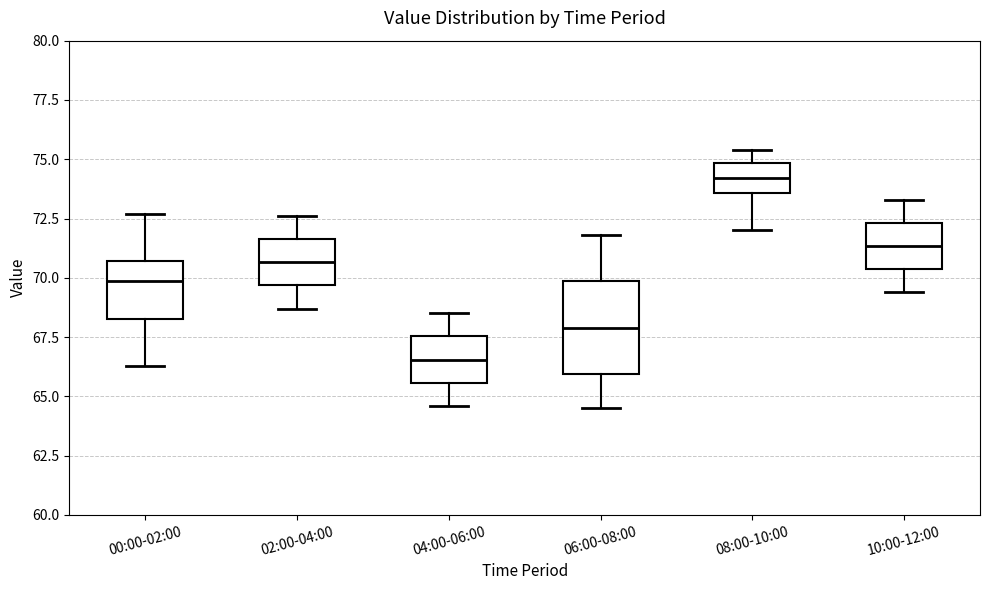

Which box's median line is the highest?

08:00-10:00